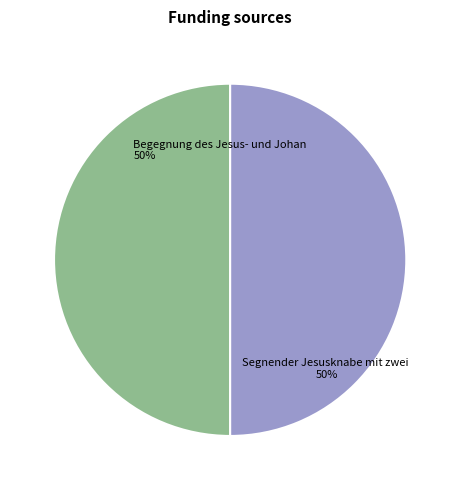

To the nearest percent, what is the average slice percentage?

50%